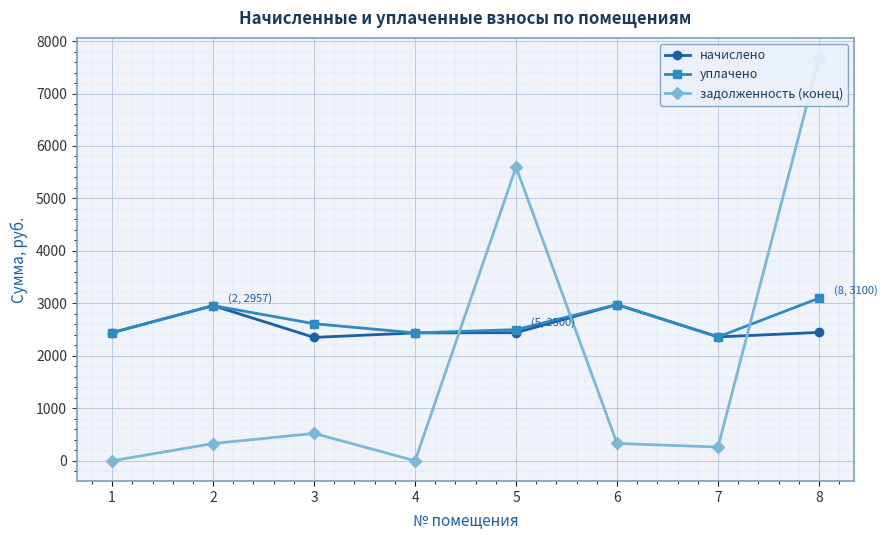

What is the difference between the maximum and minimum values in the задолженность (конец) series?

7676.1